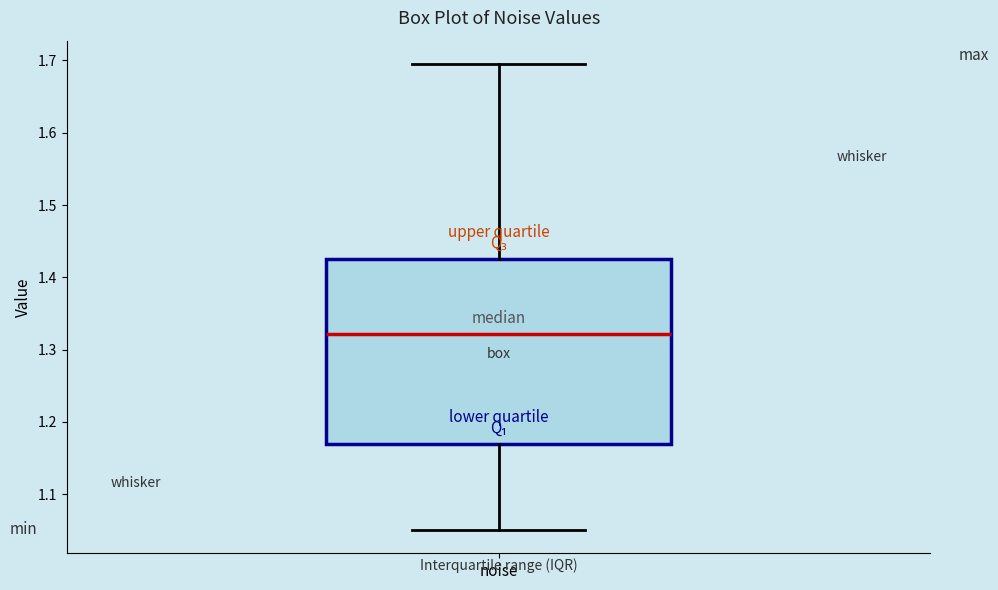

Read this box plot against the y-axis: the position of the median line, the range covered by the box, and the ends of both whiskers. The values are not printed on the chart, so give them approximately, as read against the axis.

median 1.32, box 1.17 to 1.43, whiskers 1.05 to 1.70